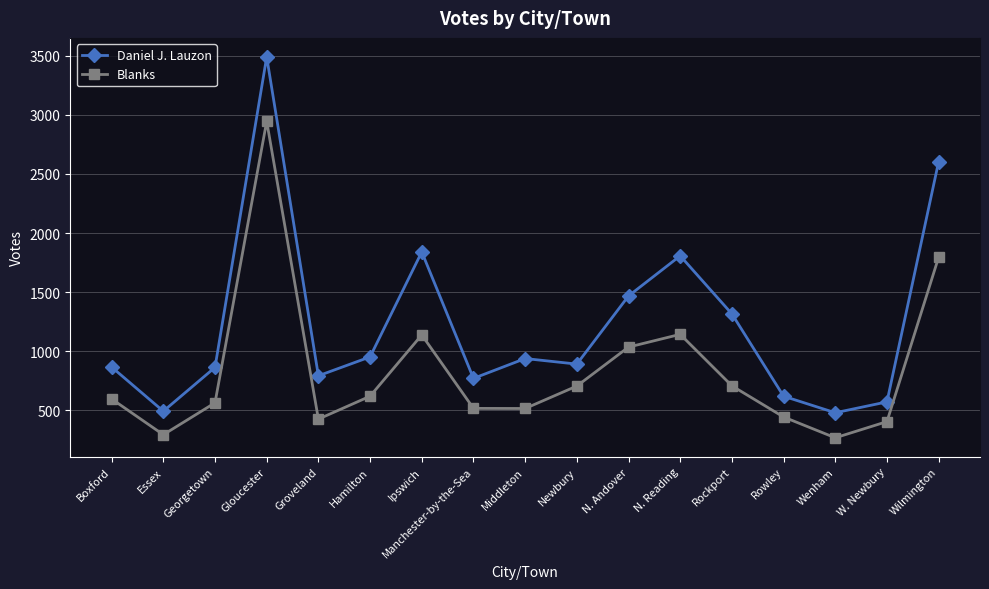

In Blanks, how many points are lower than both neighbors (excluding endpoints)?

4